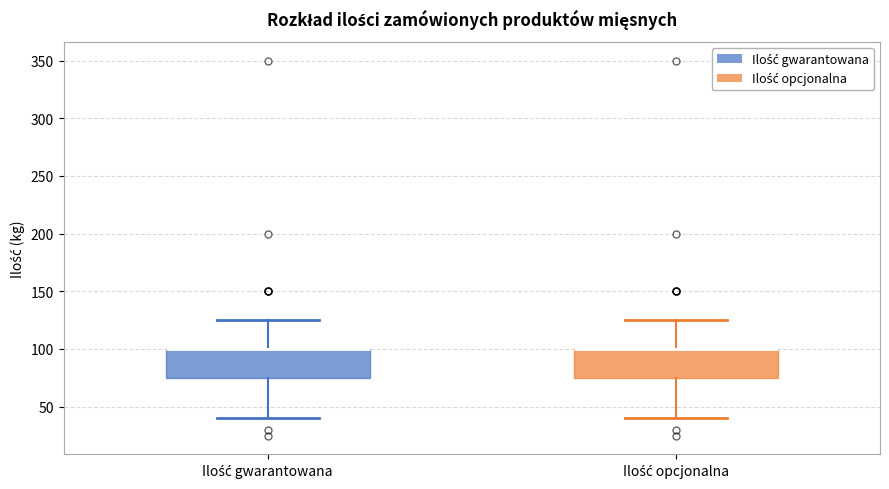

Reading left to right, read every box against the y-axis: the position of its median line, the range the box covers, and the ends of its whiskers. The values are not printed on the chart, so give them approximately, as read against the axis.

Ilość gwarantowana: median 100 (drawn on the box's upper edge), box 75 to 100, whiskers 40 to 125
Ilość opcjonalna: median 100 (drawn on the box's upper edge), box 75 to 100, whiskers 40 to 125